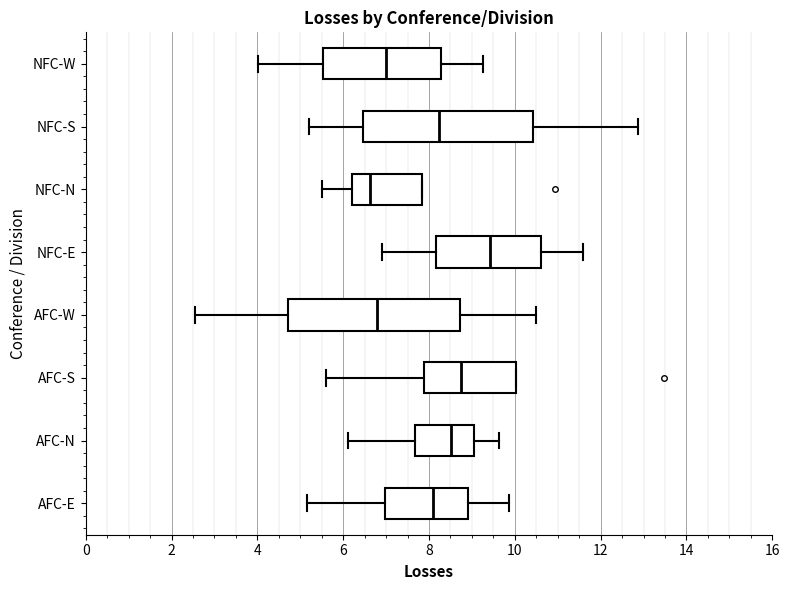

Reading bottom to top, transcribe this box plot: for each box, give where its median line is, the range the box spans, and where its two whiskers end, as read against the x-axis. The values are not printed on the chart, so give them approximately, as read against the axis.

AFC-E: median 8.0, box 7.0 to 9.0, whiskers 5.2 to 9.8
AFC-N: median 8.6, box 7.6 to 9.0, whiskers 6.2 to 9.6
AFC-S: median 8.8, box 7.8 to 10.0, whiskers 5.6 to 10.0
AFC-W: median 6.8, box 4.8 to 8.8, whiskers 2.6 to 10.6
NFC-E: median 9.4, box 8.2 to 10.6, whiskers 7.0 to 11.6
NFC-N: median 6.6, box 6.2 to 7.8, whiskers 5.6 to 7.8
NFC-S: median 8.2, box 6.4 to 10.4, whiskers 5.2 to 12.8
NFC-W: median 7.0, box 5.6 to 8.2, whiskers 4.0 to 9.2